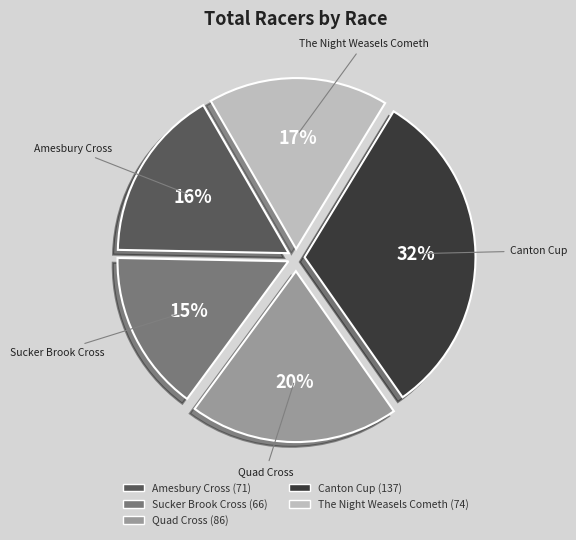

To the nearest percent, what percentage of the pie is The Night Weasels Cometh?

17%